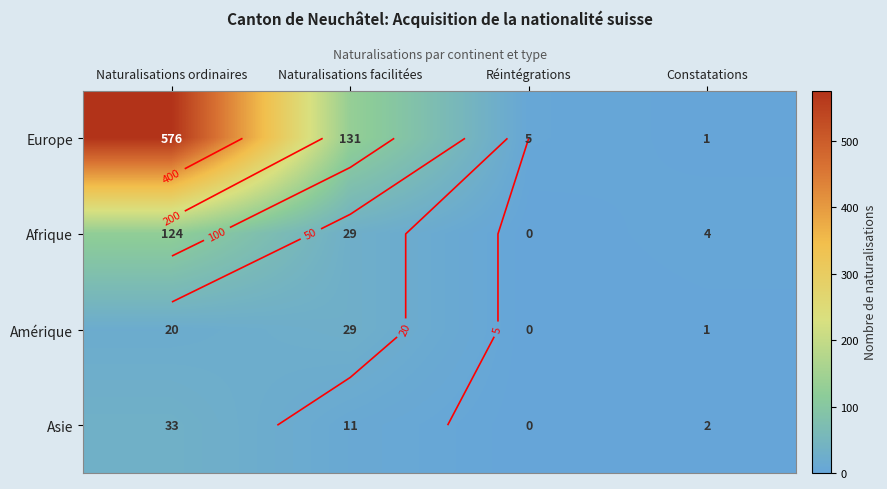

Is it true that Afrique equals 81 at Réintégrations?

False